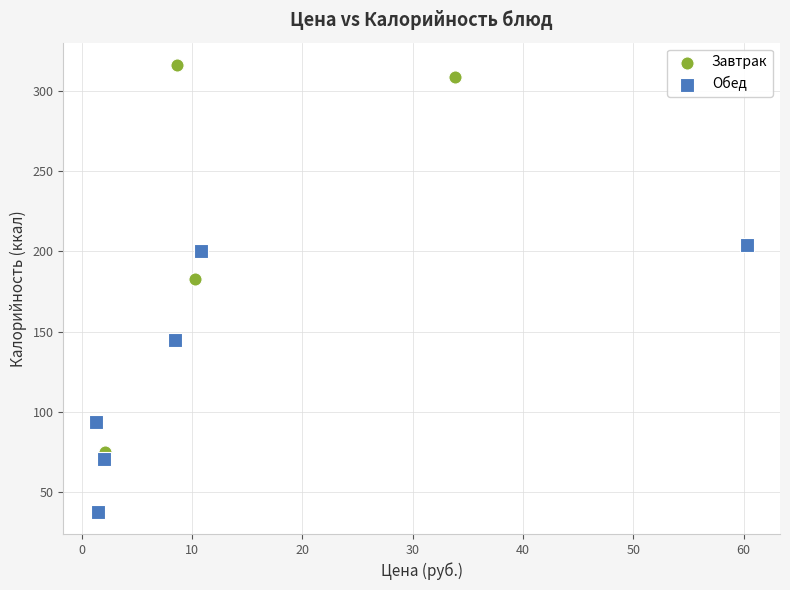

What are all the series names shown in the legend?

Завтрак, Обед